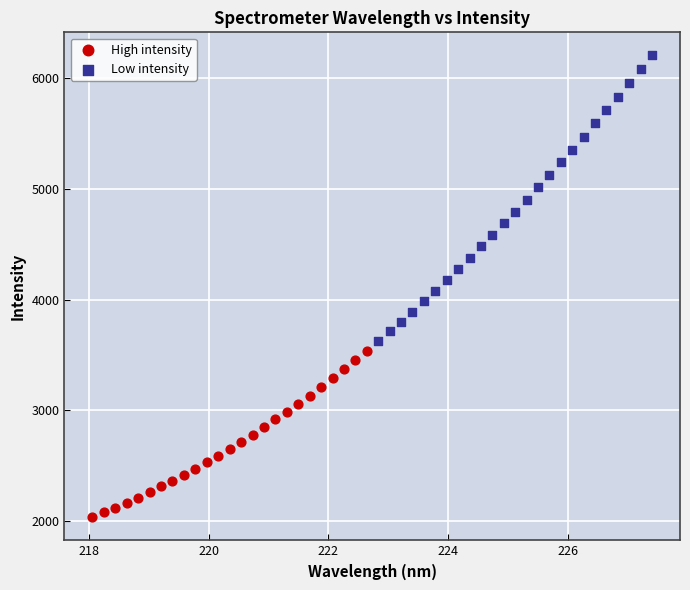

Which series has the largest Y range (max minus min)?

Low intensity